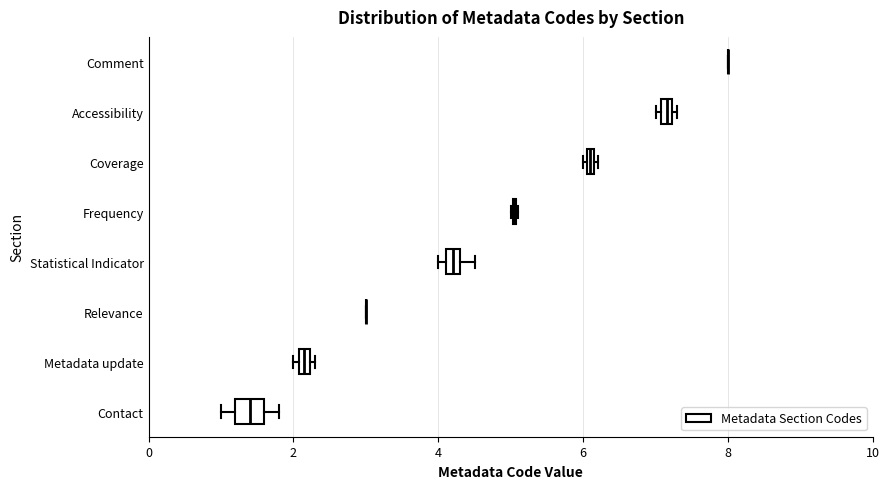

Where is the left edge of the box for Accessibility on the x-axis? The values are not printed on the chart, so give them approximately, as read against the axis.

7.0